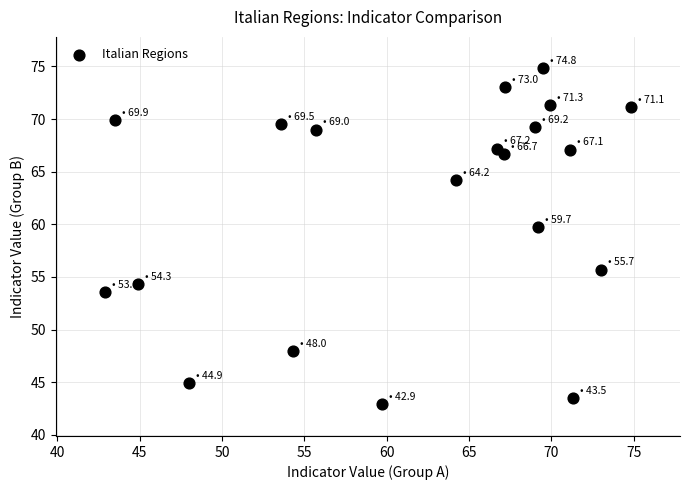

What Y value in the scatter plot is closest to 58?

59.7